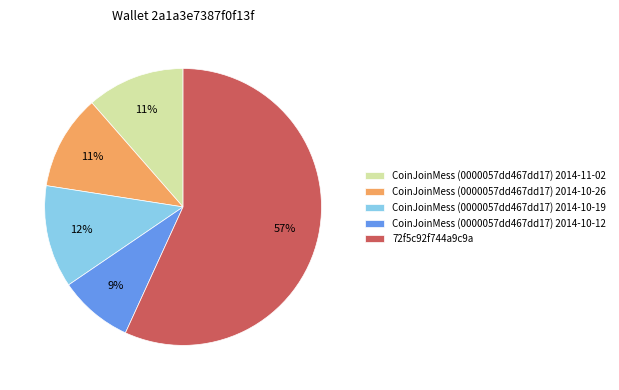

True or false: CoinJoinMess (0000057dd467dd17) 2014-10-26 accounts for 5% of the total.

False